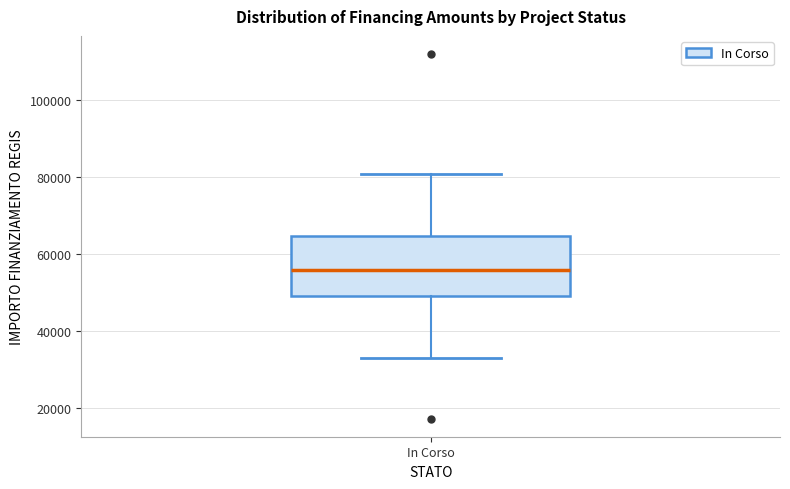

Read this box plot against the y-axis: the position of the median line, the range covered by the box, and the ends of both whiskers. The values are not printed on the chart, so give them approximately, as read against the axis.

median 56000, box 50000 to 64000, whiskers 32000 to 80000